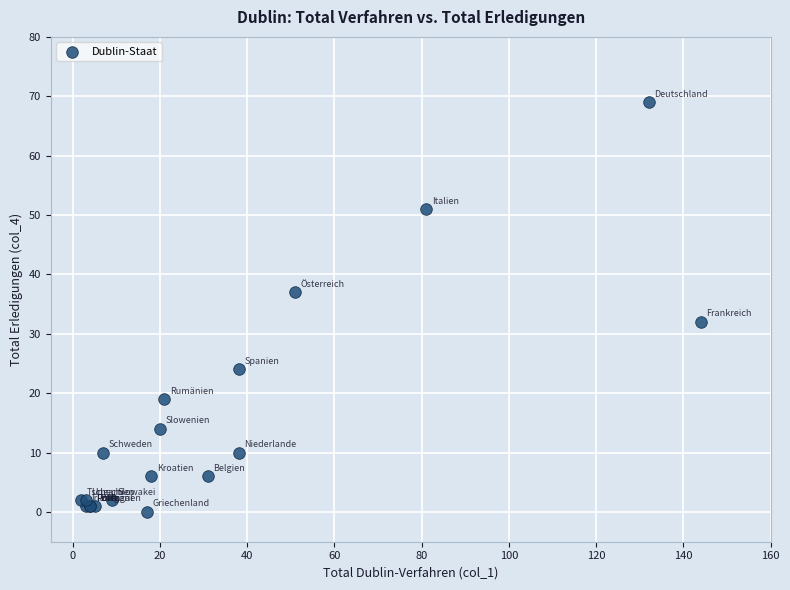

What Y value in the scatter plot is closest to 34?

32